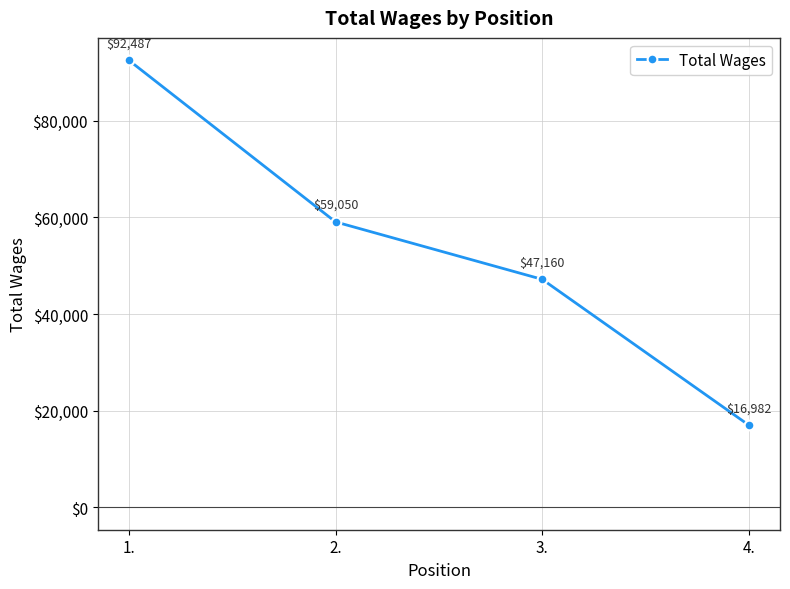

Reading left to right, extract all data points from this chart.

1.=92487	2.=59050	3.=47160	4.=16982